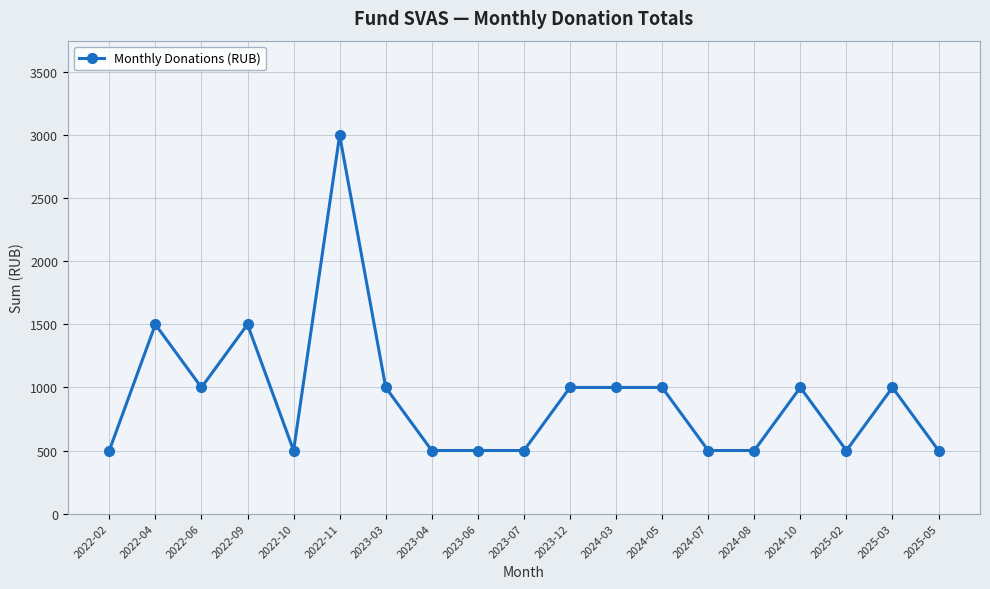

Approximately how many times larger is the value at 2022-04 compared to 2022-09?

1.0